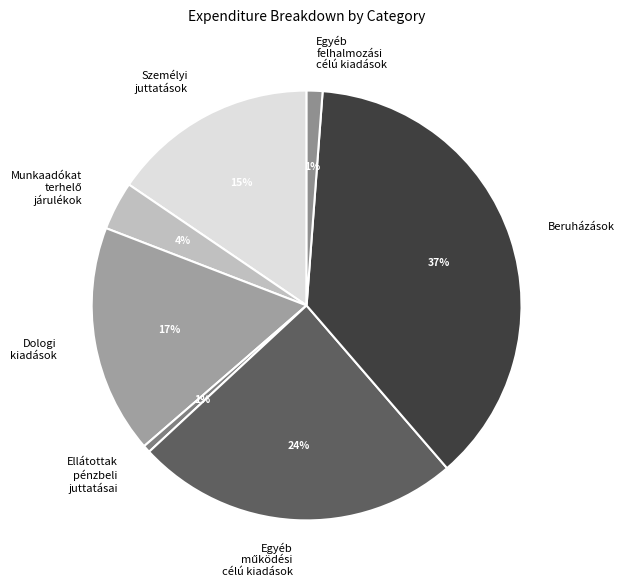

Count the number of slices in the pie.

7